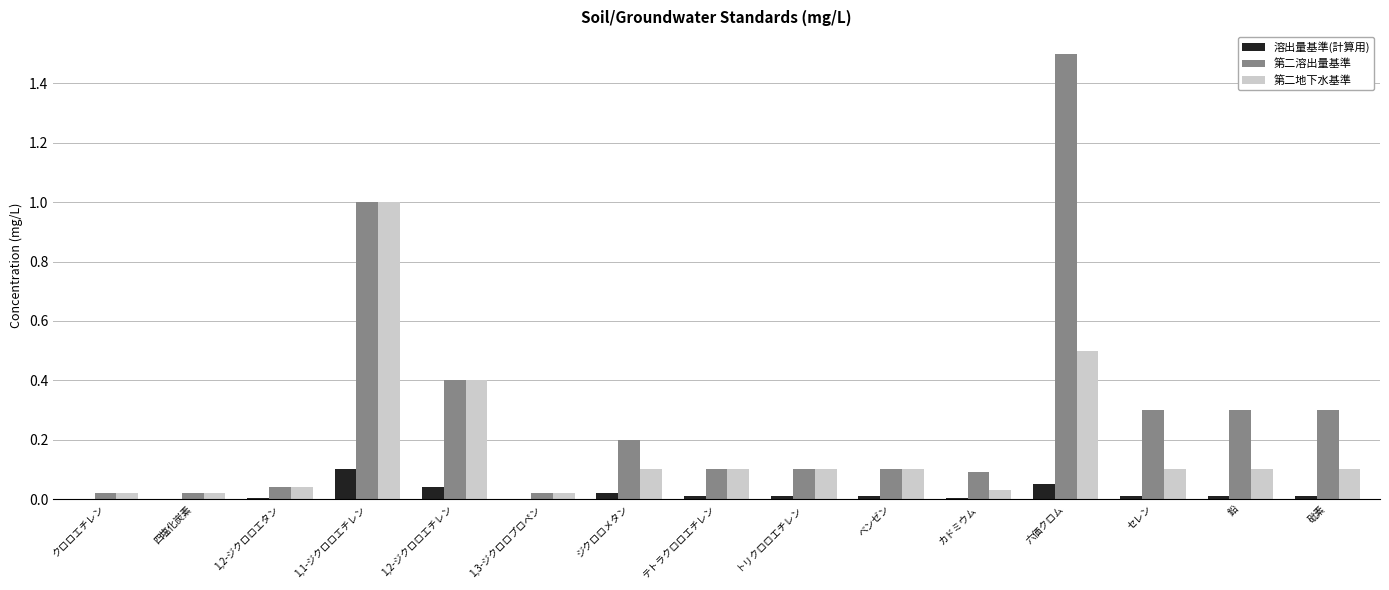

Between 1,3-ジクロロプロペン and 鉛, which series saw the biggest shift?

第二溶出量基準